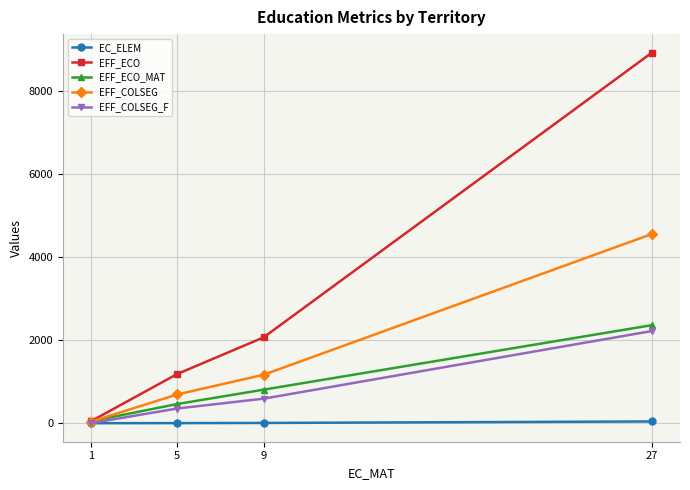

Which series has the largest range (max minus min)?

EFF_ECO